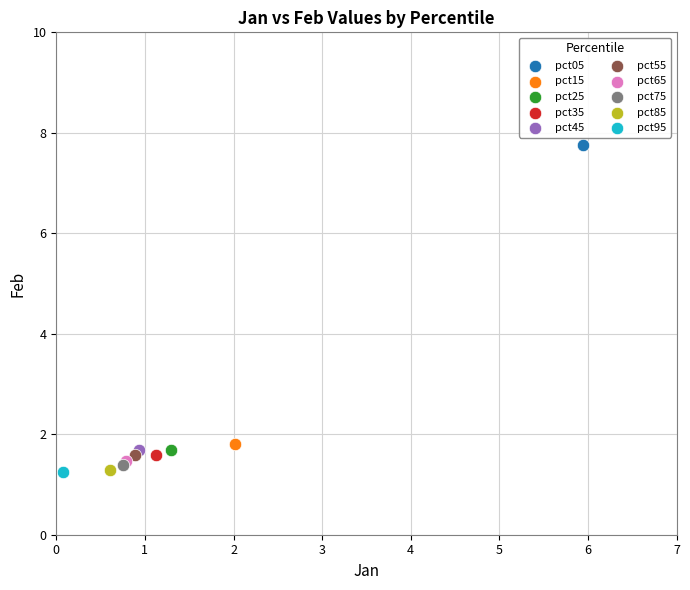

What are all the series names shown in the legend?

pct05, pct15, pct25, pct35, pct45, pct55, pct65, pct75, pct85, pct95